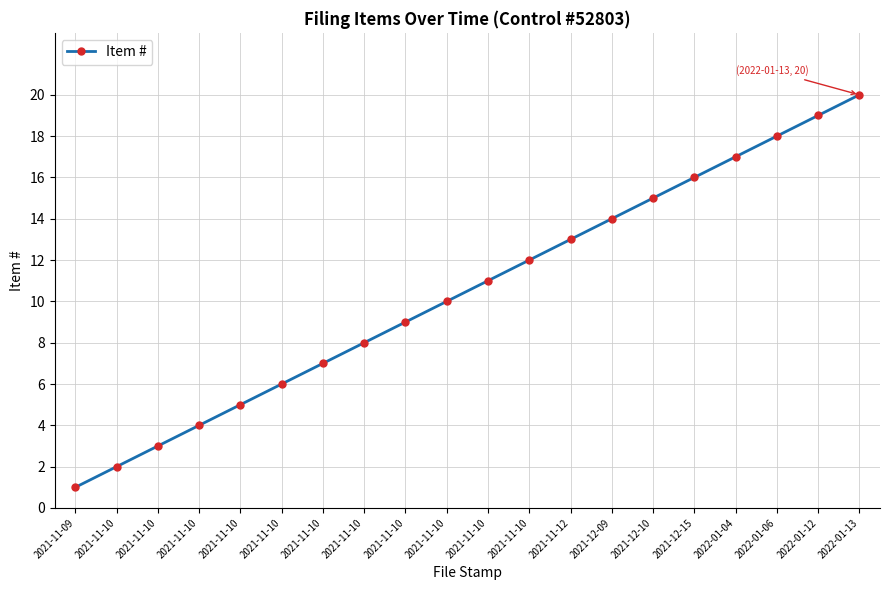

The value at 2021-11-12 is 19. True or false?

False